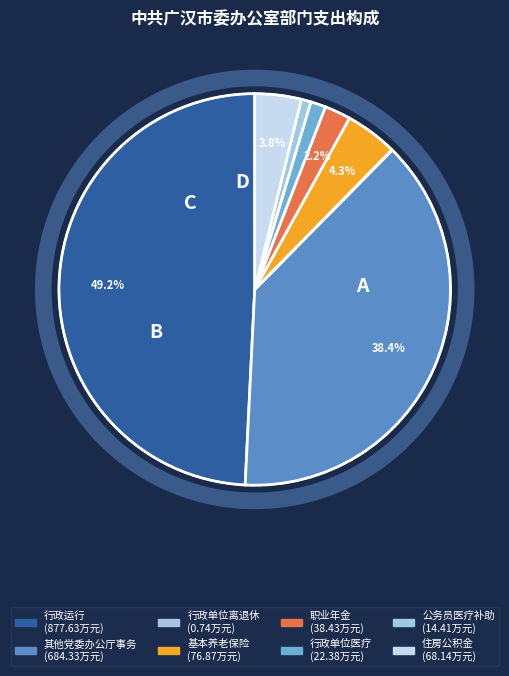

Is there a majority slice in this chart?

No